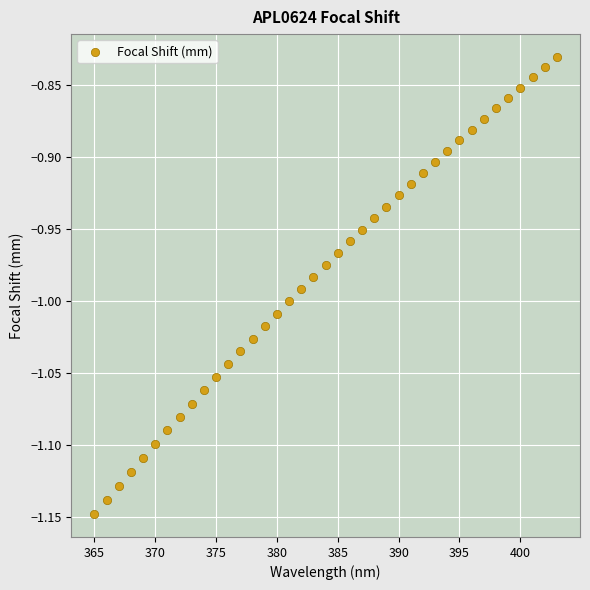

What is the range of Y values (max minus min)?

0.3